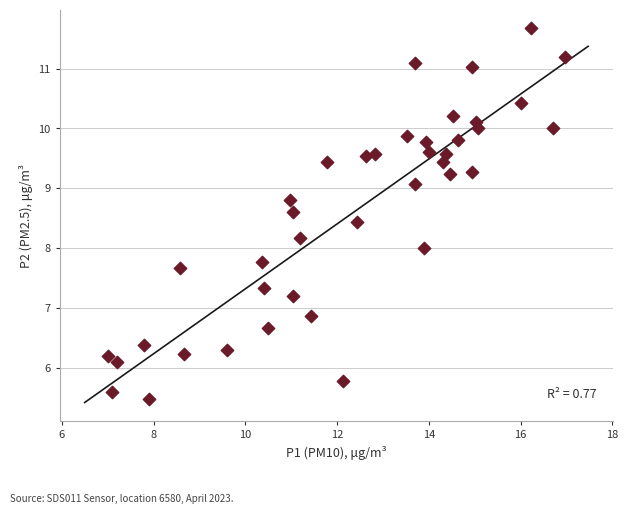

What is the range of X values (max minus min)?

10.0